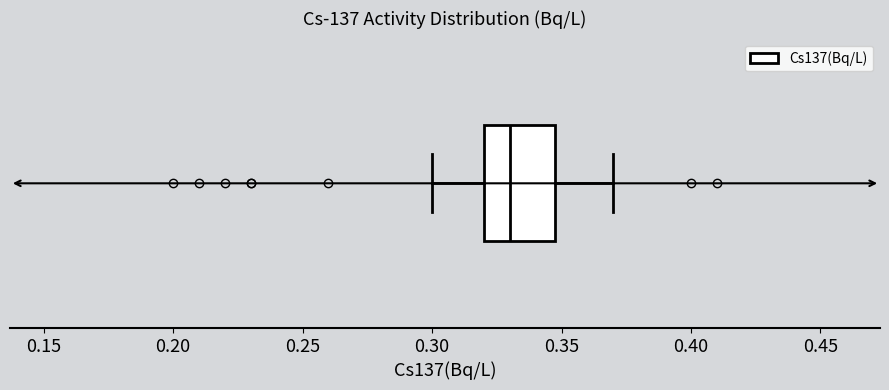

Where does the left whisker of the box end on the x-axis? The values are not printed on the chart, so give them approximately, as read against the axis.

0.30